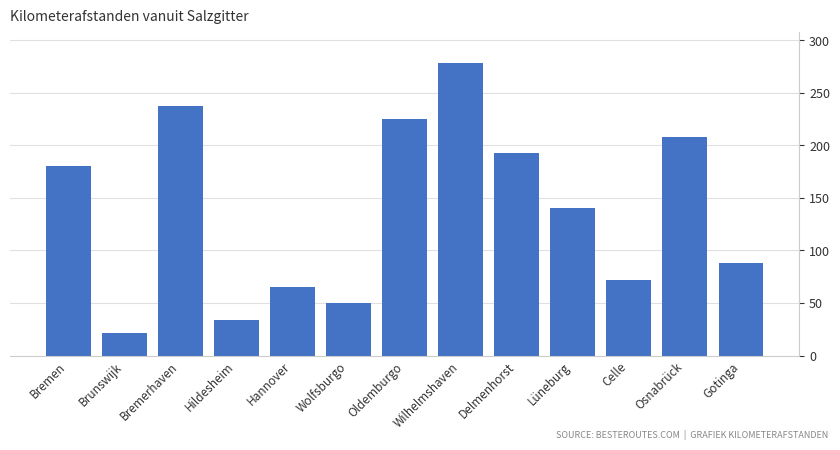

What is the maximum value shown in the chart?

278